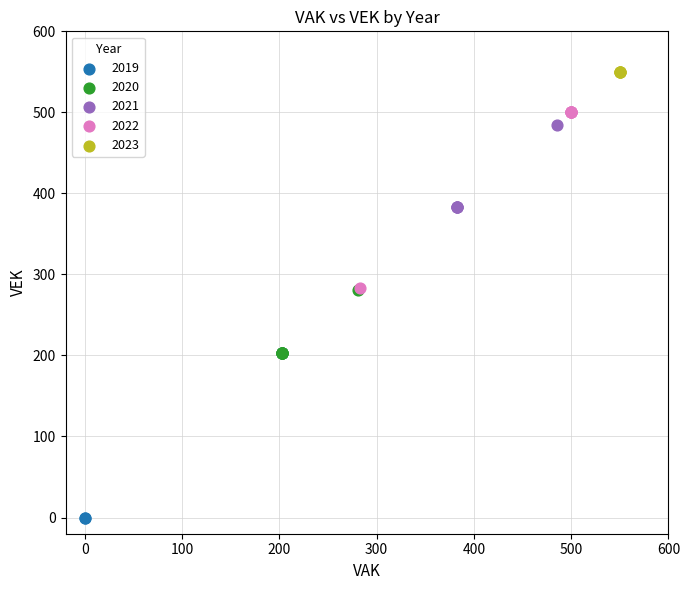

Which series reaches the minimum Y coordinate?

2019